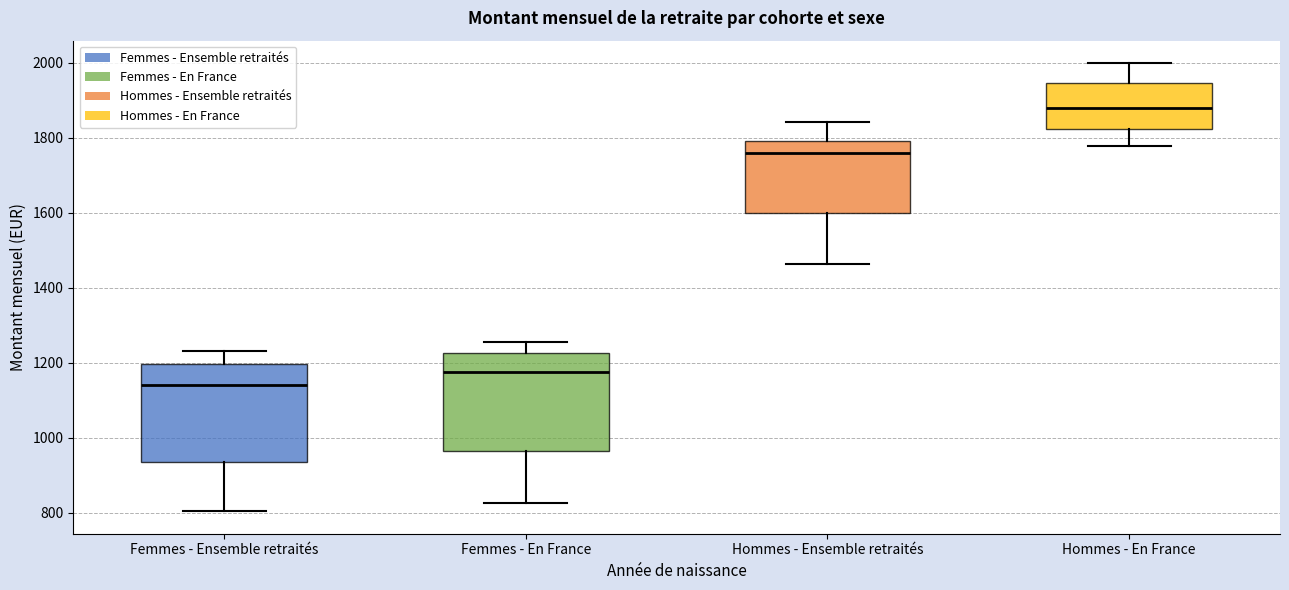

Which box's median line is the highest?

Hommes - En France